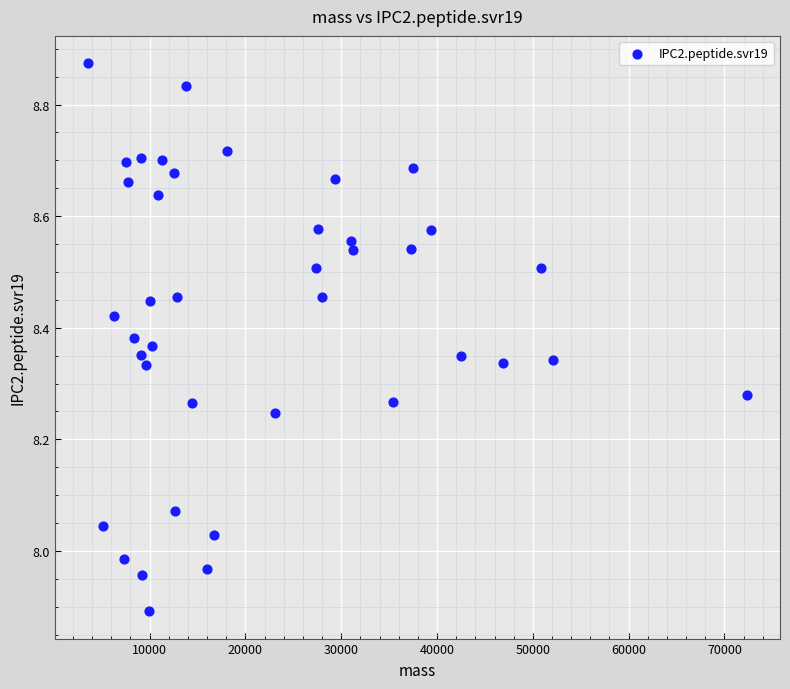

What is the range of X values (max minus min)?

68819.1